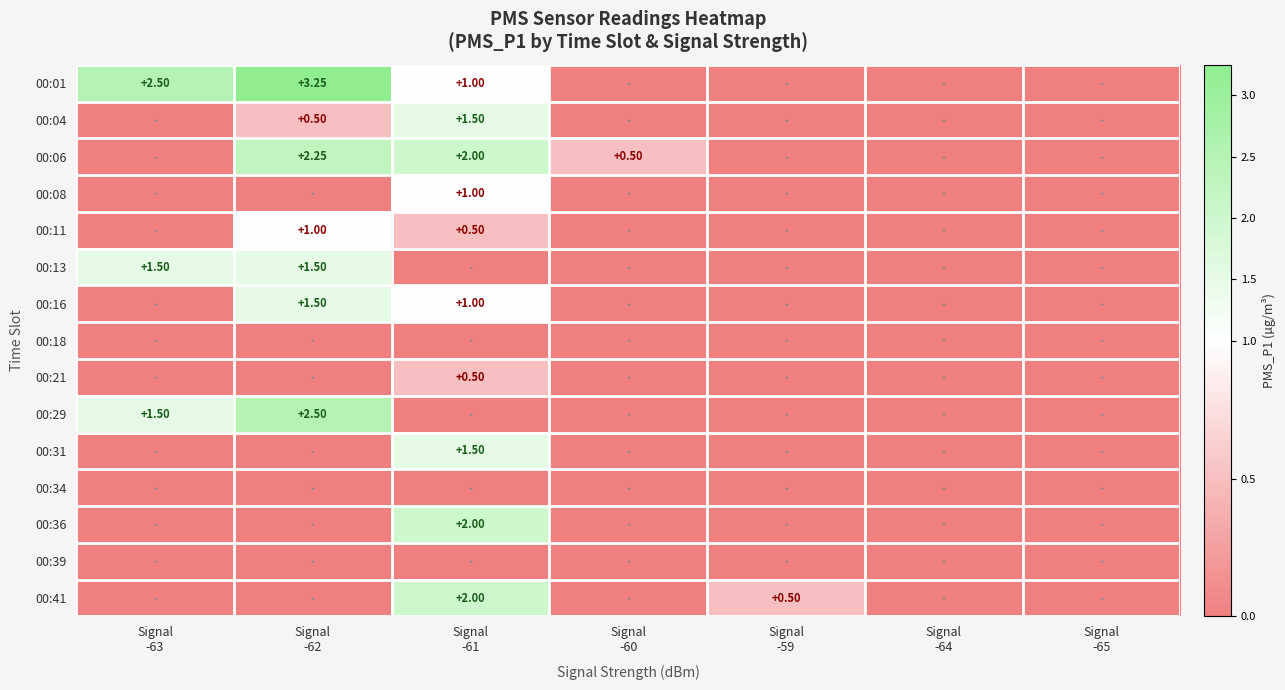

Which series has the largest total across all categories?

00:01